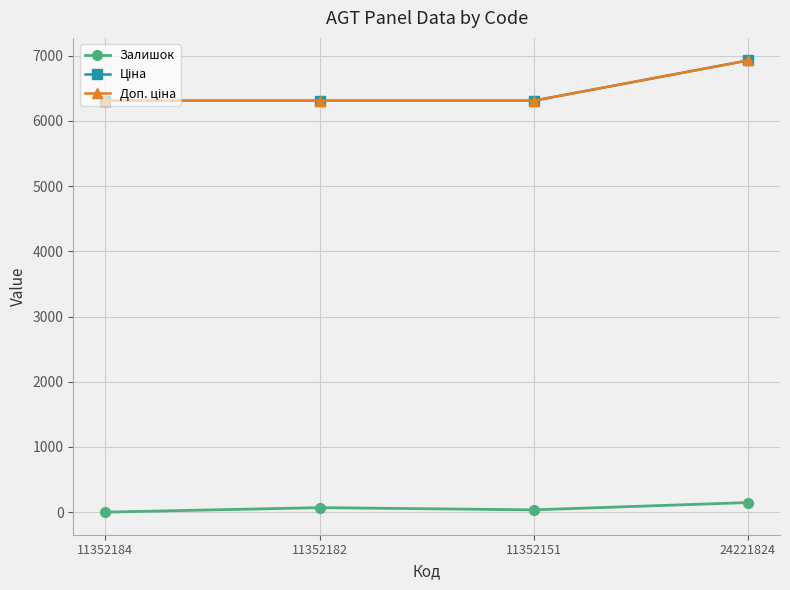

Is this an area chart (filled region under the line)?

No